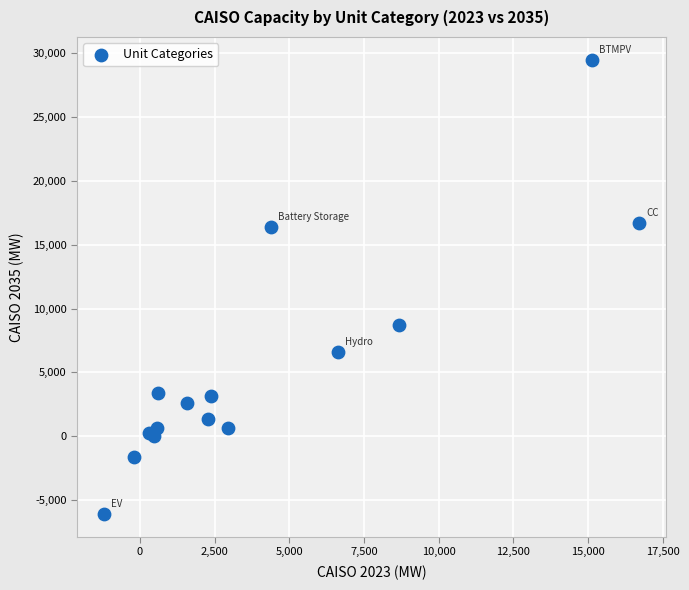

What Y value in the scatter plot is closest to 11707?

8685.8